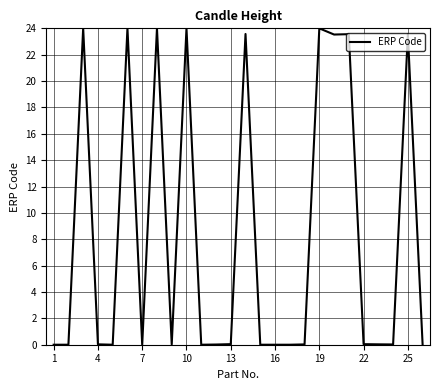

How many lines are shown in the chart?

1